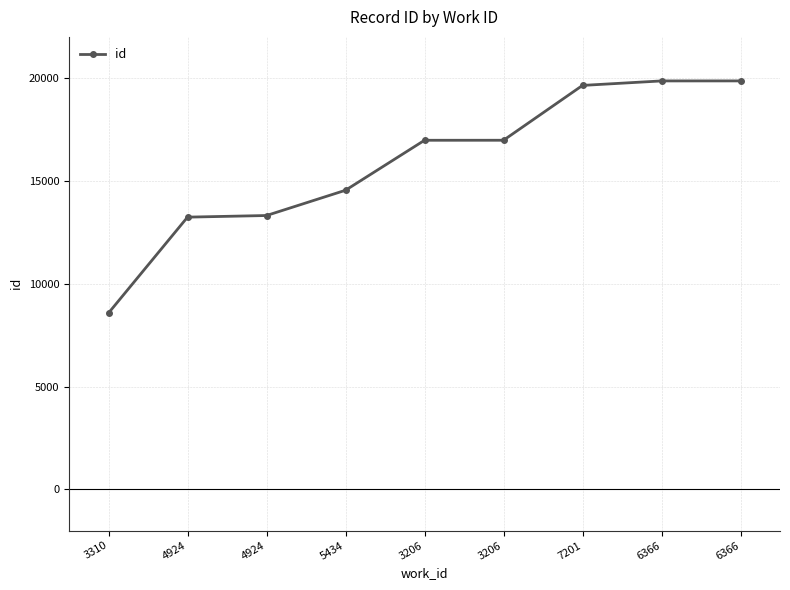

What is the value of the 7th point from the left?

19641